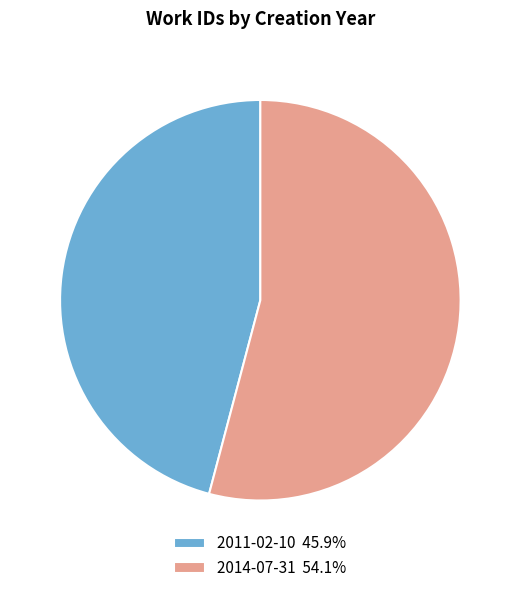

The 2014-07-31 slice represents 43% of the pie. True or false?

False